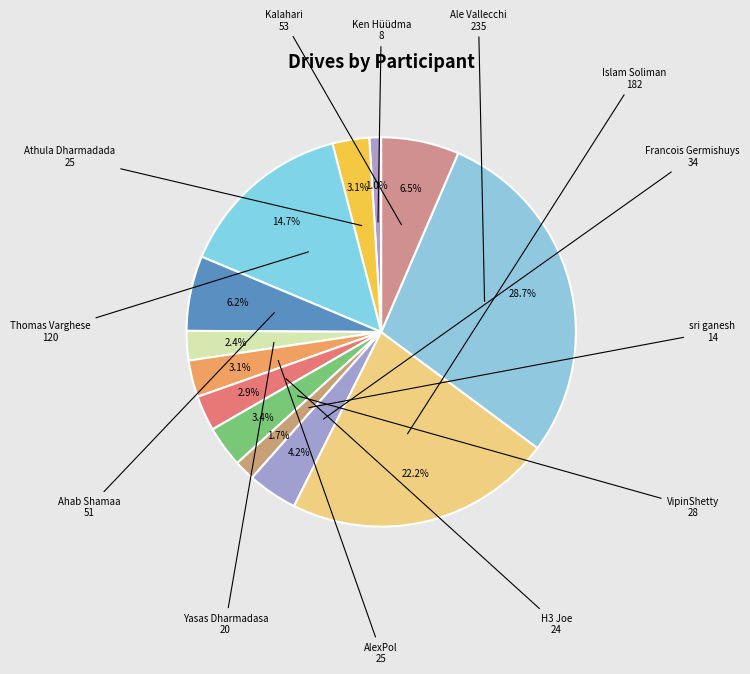

To the nearest percent, what is the average slice percentage?

8%